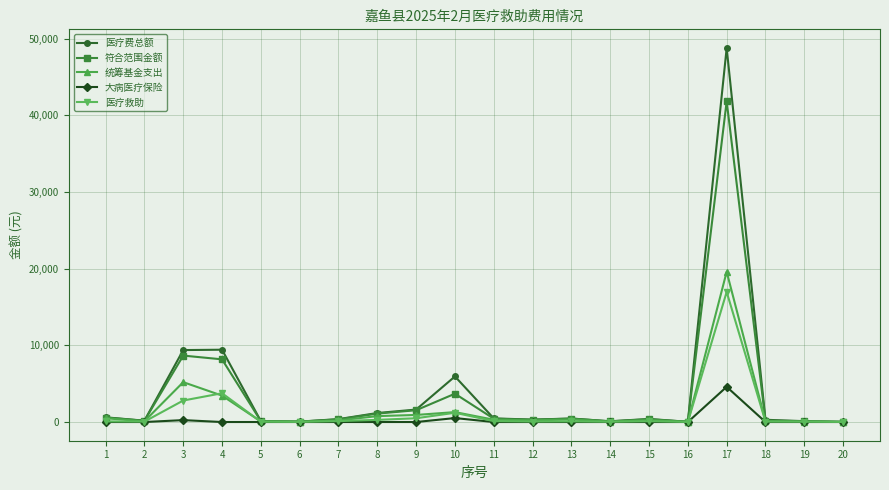

True or false: 统筹基金支出 has more than 1 interior local peaks.

True